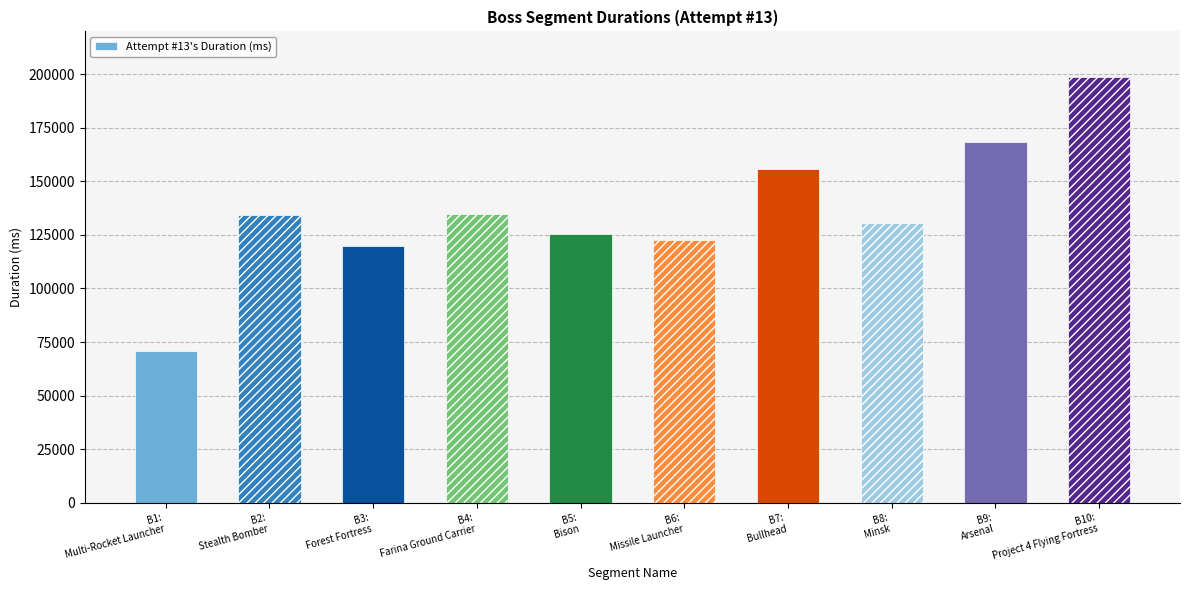

What is the minimum value shown in the chart?

70598